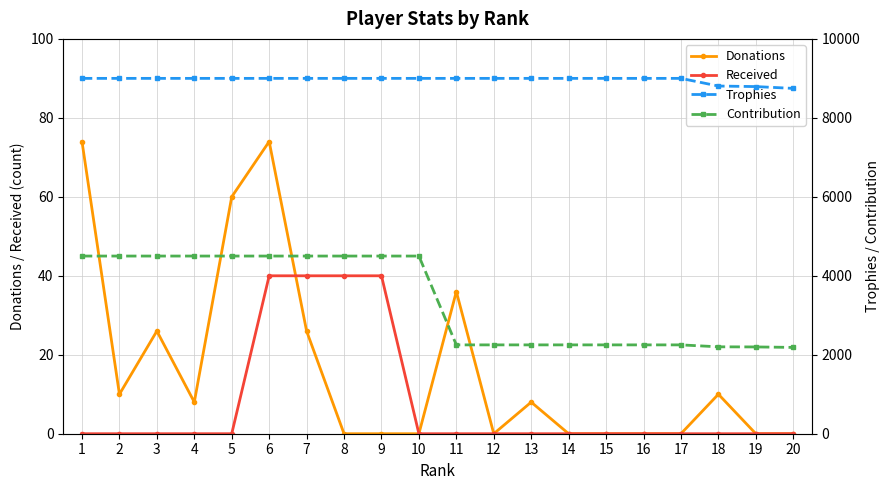

The value of Trophies at 5 is 12849. True or false?

False